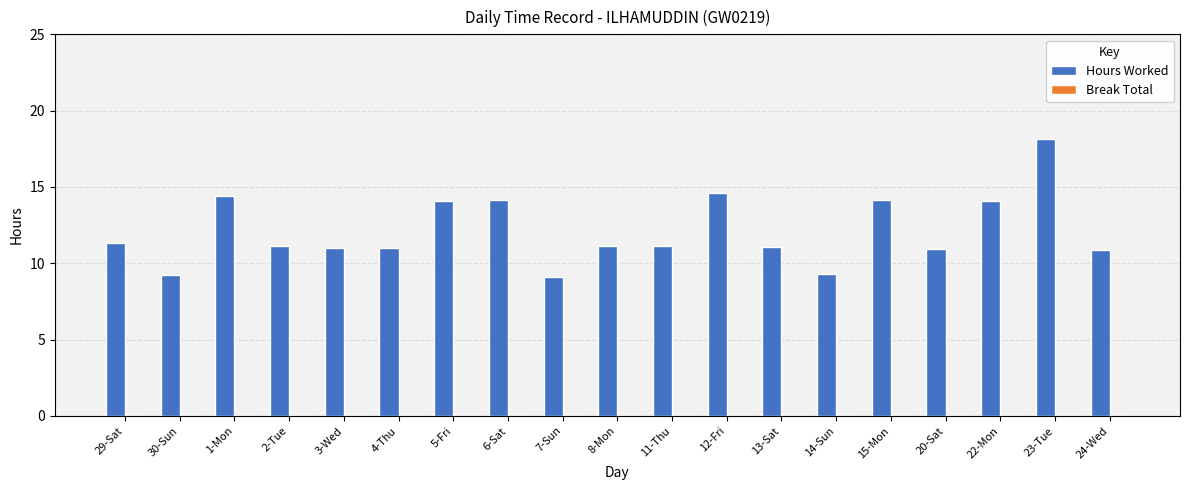

Count the number of data series in this chart.

1